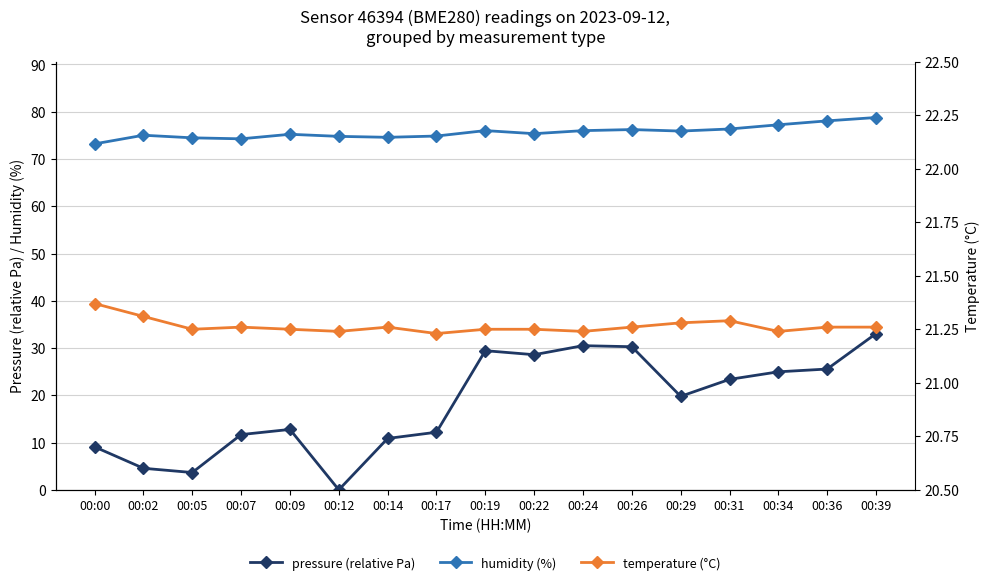

Reading left to right, transcribe all the data shown in this chart.

pressure (relative Pa): 9.1	4.6	3.7	11.7	12.8	0.0	10.9	12.2	29.4	28.6	30.5	30.3	19.8	23.4	25.0	25.6	33.1
humidity (%): 73.2	75.0	74.5	74.3	75.2	74.8	74.6	74.9	76.0	75.4	76.0	76.2	75.9	76.3	77.2	78.1	78.8
temperature (°C): 21.4	21.3	21.2	21.3	21.2	21.2	21.3	21.2	21.2	21.2	21.2	21.3	21.3	21.3	21.2	21.3	21.3